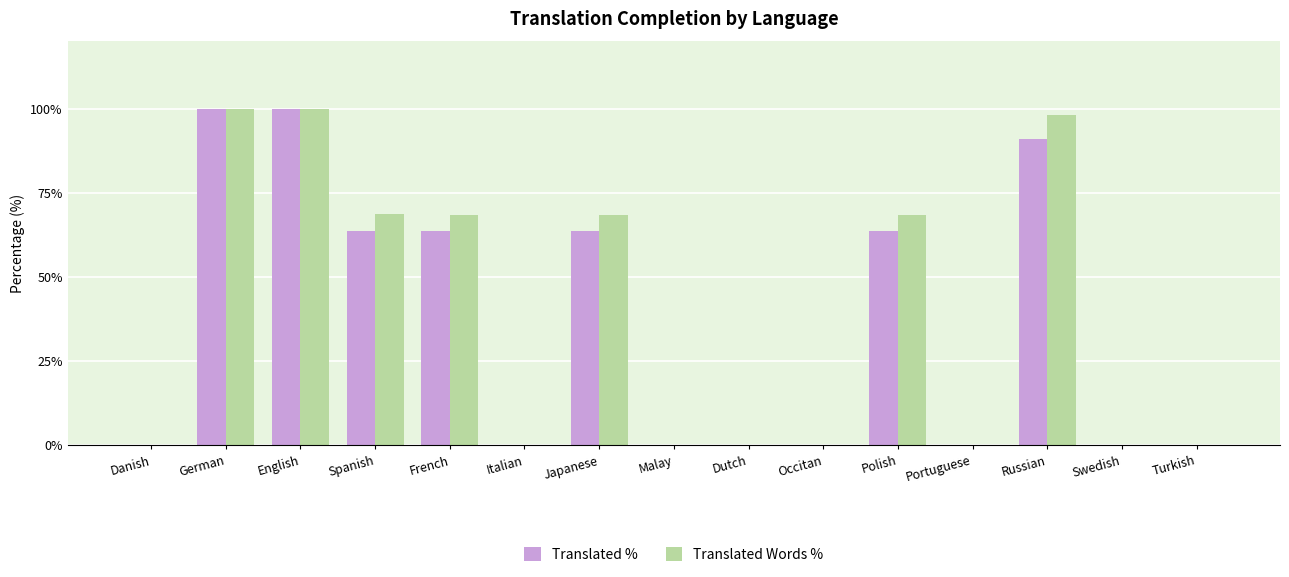

The value of Translated % at Russian is 90.9. True or false?

True